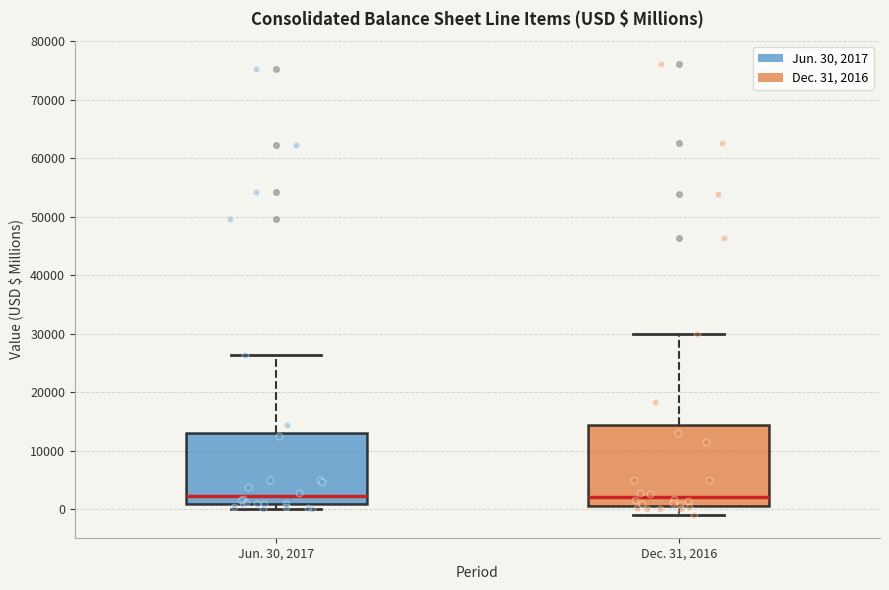

Reading left to right, transcribe this box plot: for each box, give where its median line is, the range the box spans, and where its two whiskers end, as read against the y-axis. The values are not printed on the chart, so give them approximately, as read against the axis.

Jun. 30, 2017: median 2000, box 1000 to 13000, whiskers 0 to 26000
Dec. 31, 2016: median 2000, box 1000 to 14000, whiskers -1000 to 30000